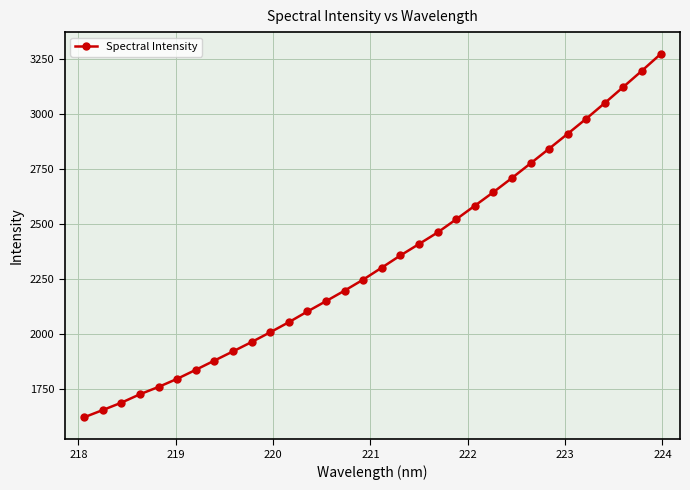

What is the maximum value shown in the chart?

3272.2